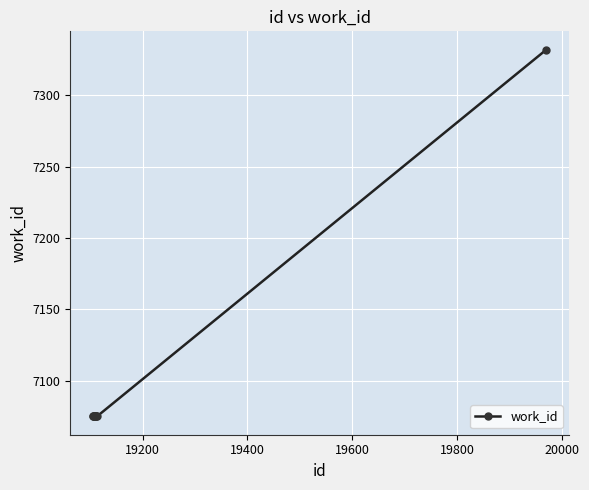

What is the difference between the maximum and minimum values?

257